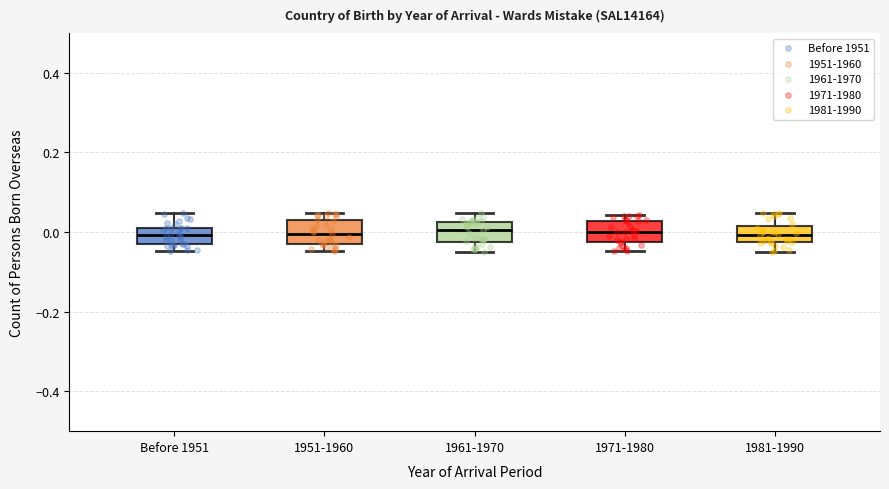

Reading left to right, transcribe this box plot: for each box, give where its median line is, the range the box spans, and where its two whiskers end, as read against the y-axis. The values are not printed on the chart, so give them approximately, as read against the axis.

Before 1951: median 0.00, box -0.04 to 0.02, whiskers -0.04 (just below the box's lower edge) to 0.04
1951-1960: median 0.00, box -0.04 to 0.02, whiskers -0.04 (just below the box's lower edge) to 0.04
1961-1970: median 0.00, box -0.02 to 0.02, whiskers -0.04 to 0.04
1971-1980: median 0.00, box -0.02 to 0.02, whiskers -0.04 to 0.04
1981-1990: median 0.00, box -0.02 to 0.02, whiskers -0.04 to 0.04